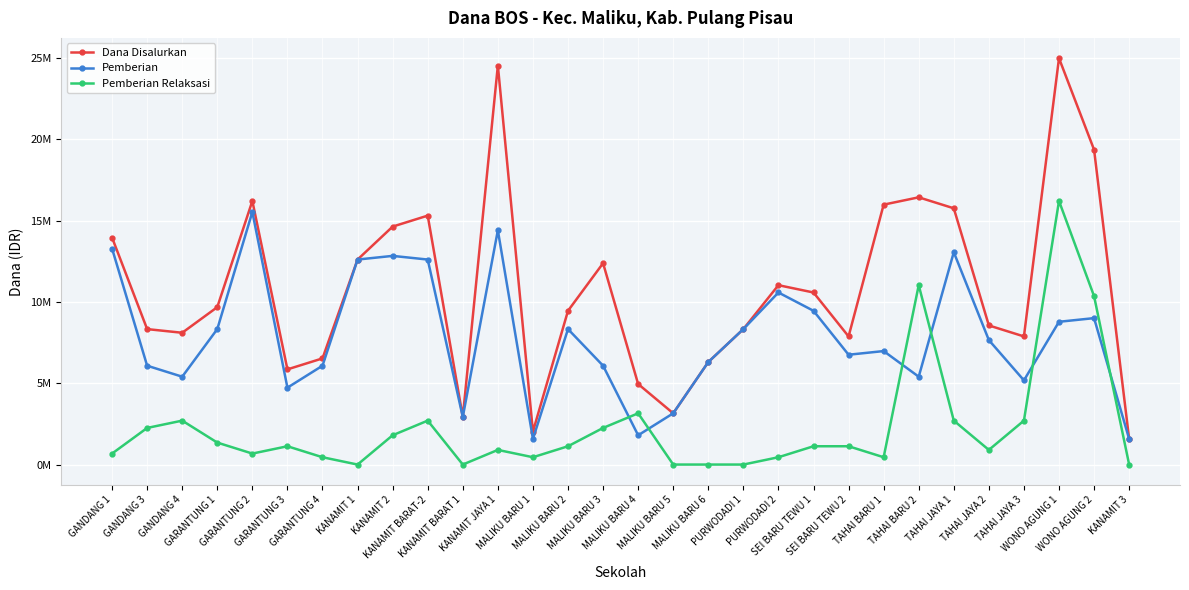

Rank the series at WONO AGUNG 2 from lowest to highest value.

Pemberian, Pemberian Relaksasi, Dana Disalurkan